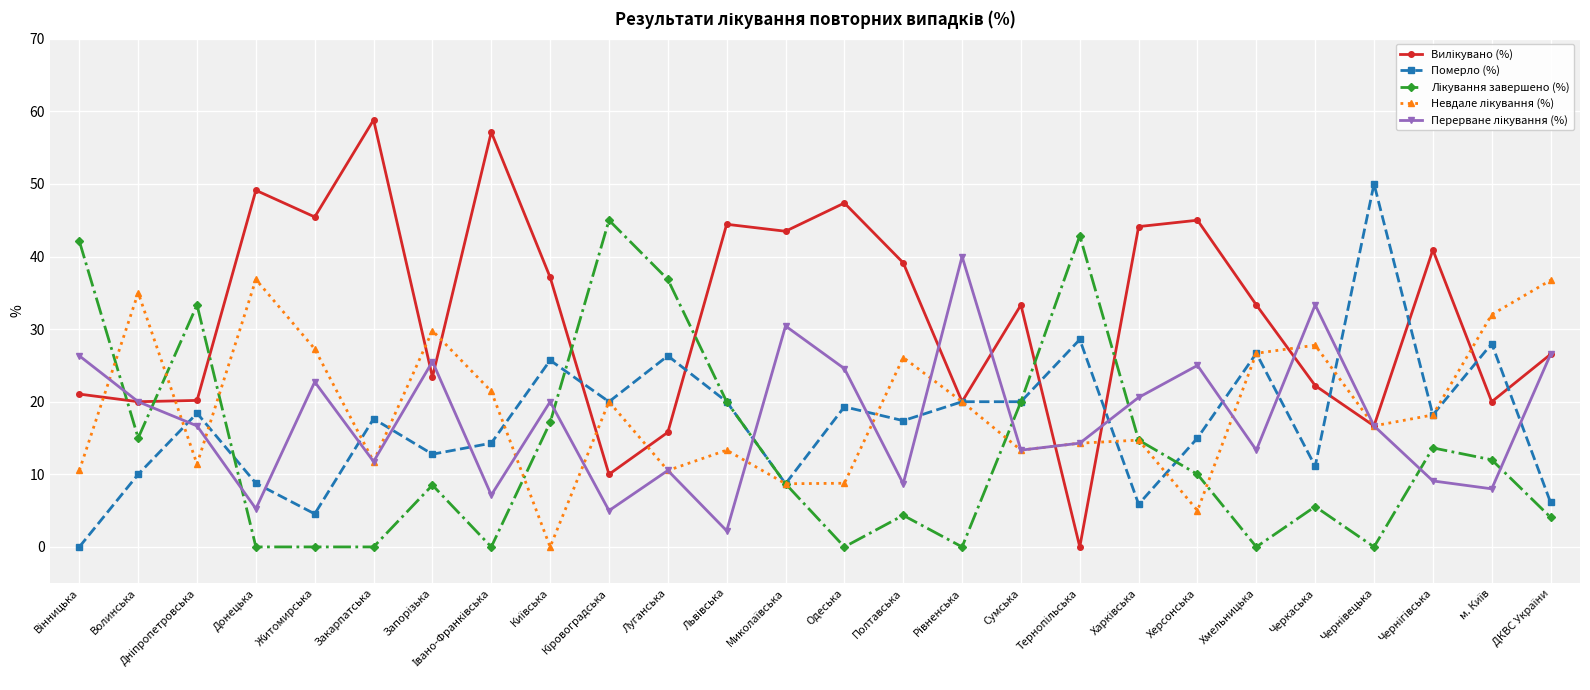

How many distinct data groups are displayed?

5